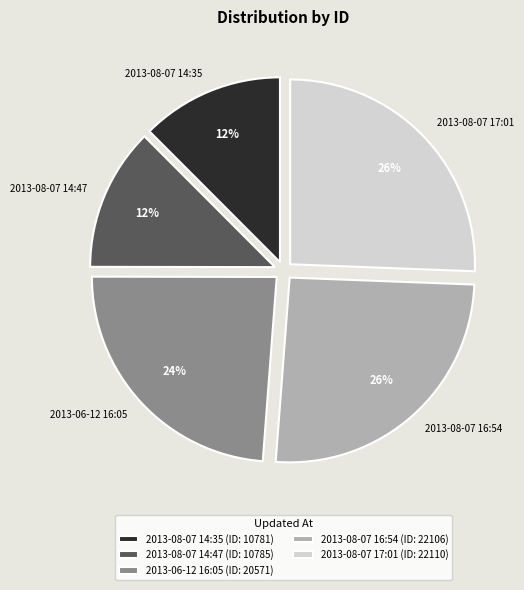

To the nearest percent, what is the difference between the 2013-06-12 16:05 and 2013-08-07 17:01 slice percentages?

2%